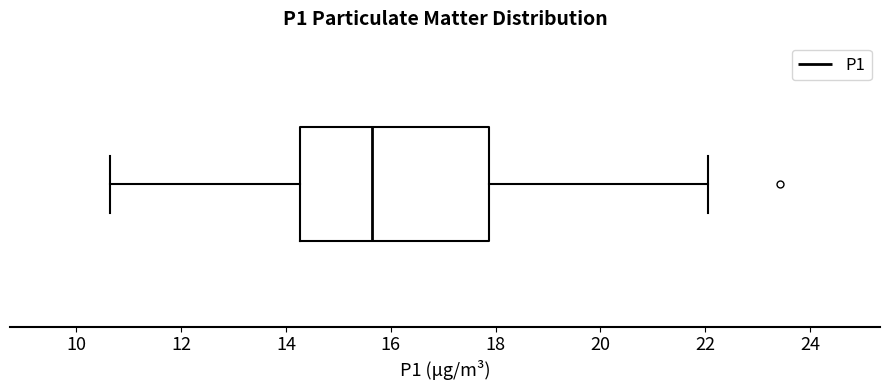

Read this box plot against the x-axis: the position of the median line, the range covered by the box, and the ends of both whiskers. The values are not printed on the chart, so give them approximately, as read against the axis.

median 15.6, box 14.2 to 17.8, whiskers 10.6 to 22.0